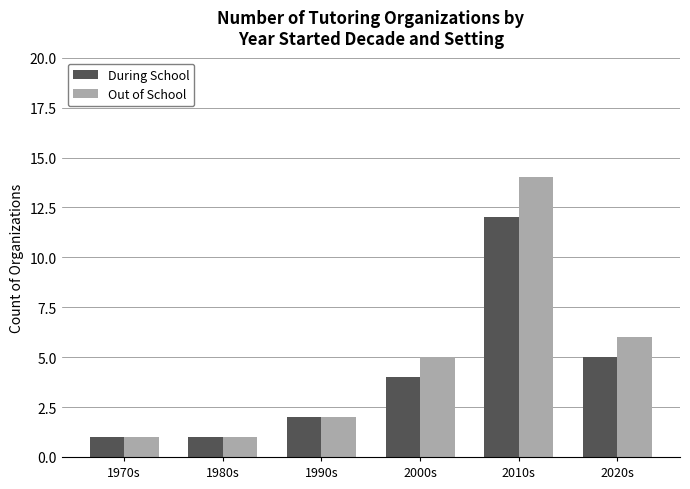

What position from the right is 2020s?

1